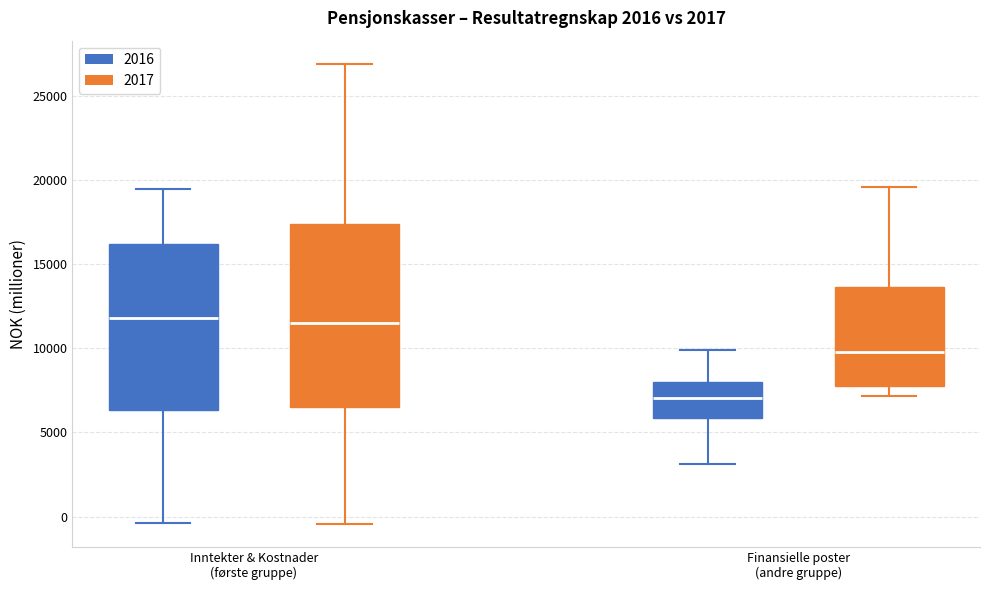

Reading left to right, transcribe this box plot: for each box, give where its median line is, the range the box spans, and where its two whiskers end, as read against the y-axis. The values are not printed on the chart, so give them approximately, as read against the axis.

Inntekter & Kostnader (første gruppe) (2016): median 12000, box 6500 to 16000, whiskers -500 to 19500
Inntekter & Kostnader (første gruppe) (2017): median 11500, box 6500 to 17500, whiskers -500 to 27000
Finansielle poster (andre gruppe) (2016): median 7000, box 6000 to 8000, whiskers 3000 to 10000
Finansielle poster (andre gruppe) (2017): median 10000, box 8000 to 13500, whiskers 7000 to 19500